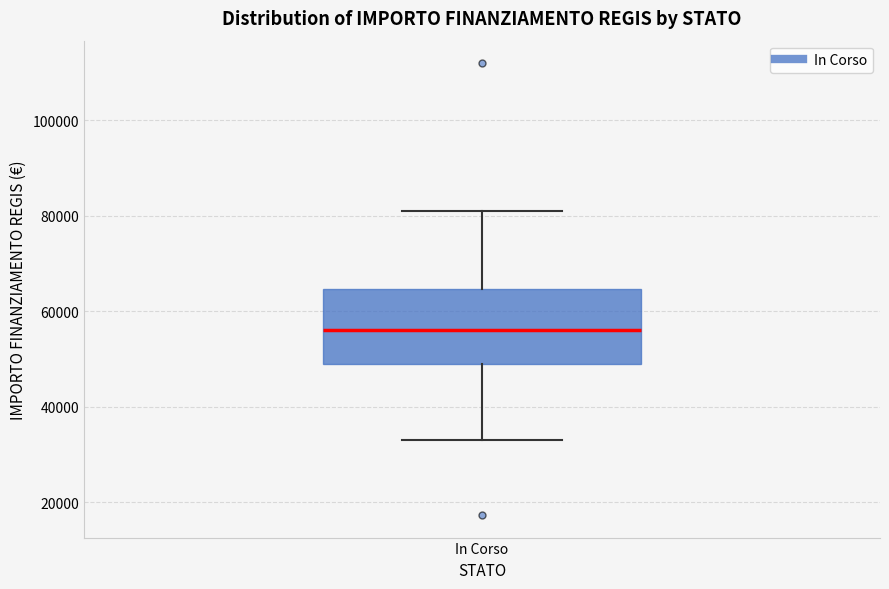

Transcribe this box plot: give where the median line is, the range the box spans, and where the two whiskers end, as read against the y-axis. The values are not printed on the chart, so give them approximately, as read against the axis.

median 56000, box 50000 to 64000, whiskers 32000 to 80000